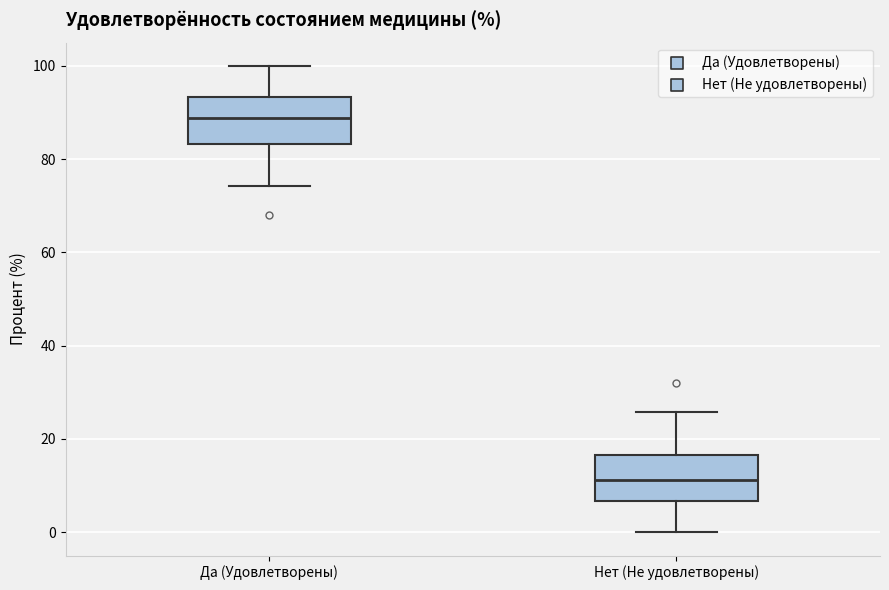

Which box has the lowest median line?

Нет (Не удовлетворены)